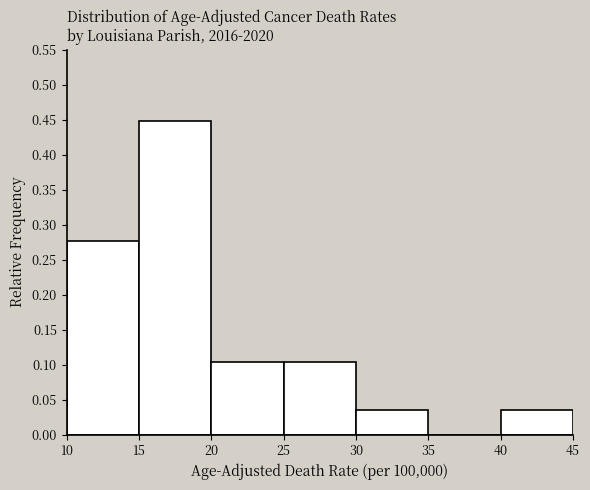

How tall is the bar that spans 40 to 45 on the x-axis? The values are not printed on the chart, so give them approximately, as read against the axis.

0.035